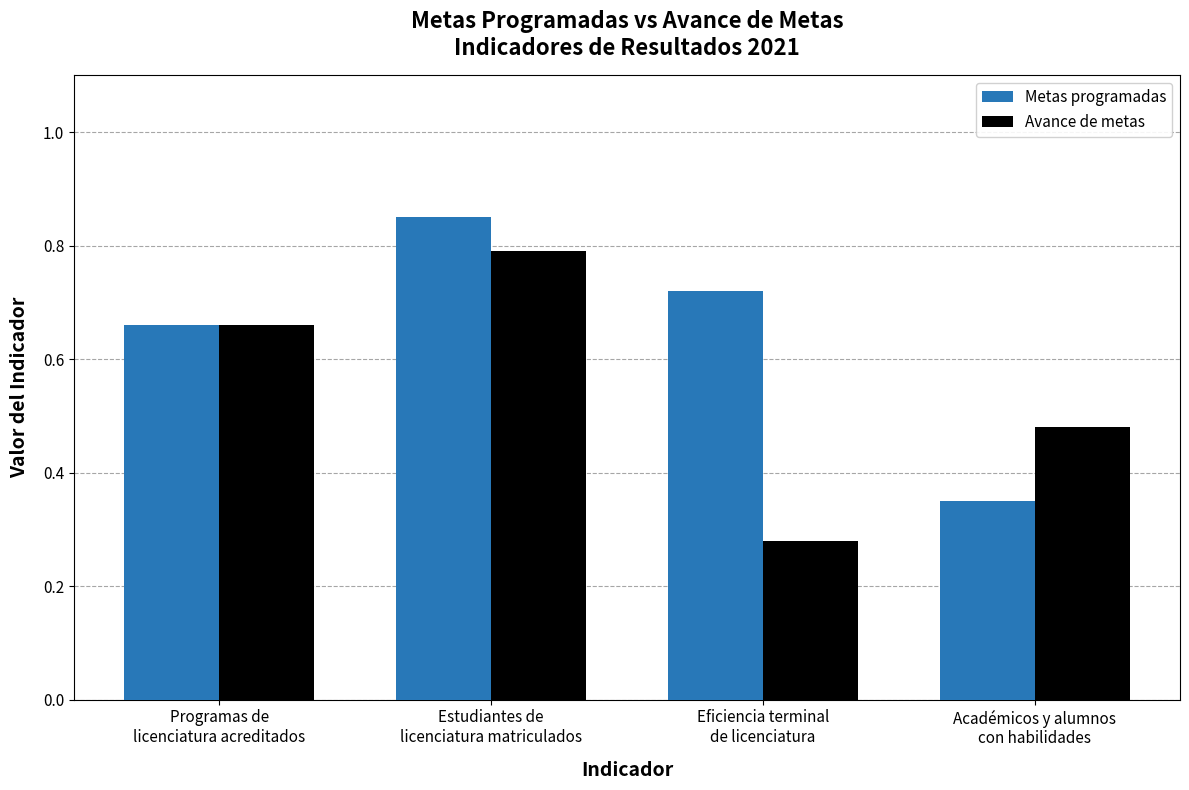

Does the chart contain any negative values?

No